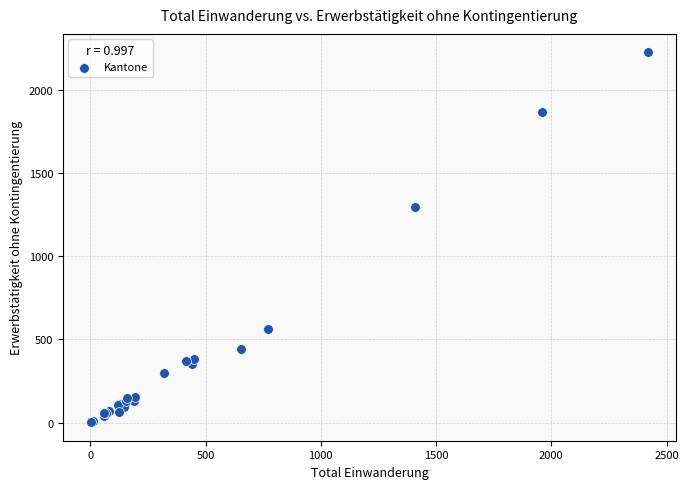

What Y value in the scatter plot is closest to 1113?

1296